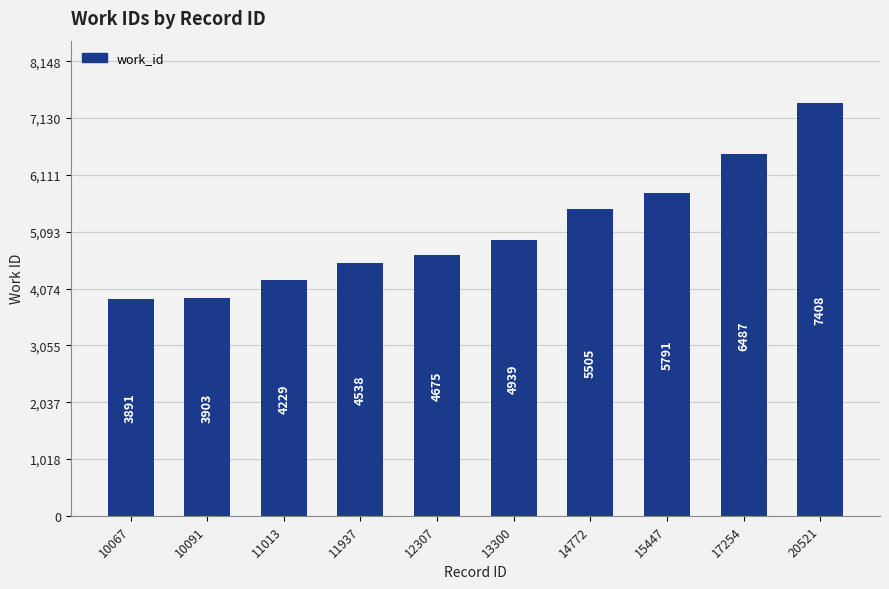

At which label is the value closest to 5649?

15447